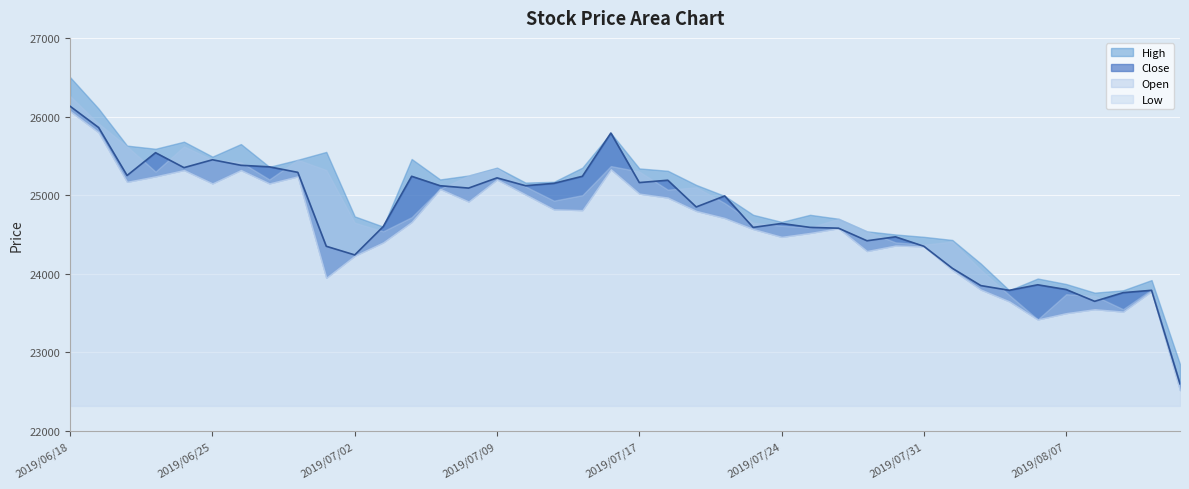

At which label does High first exceed 25160?

2019/06/18